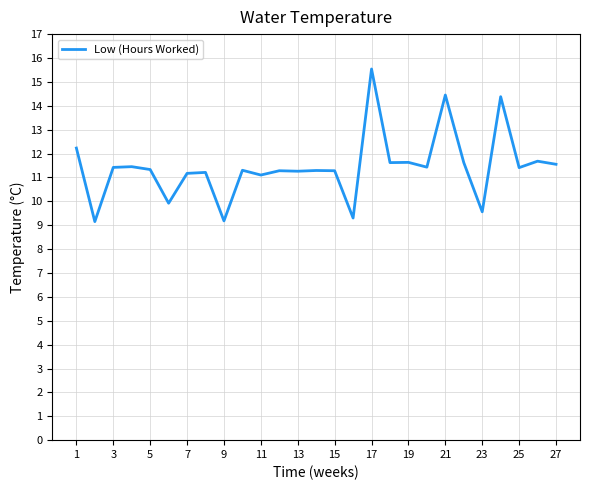

True or false: the data has more than 2 interior local peaks.

True